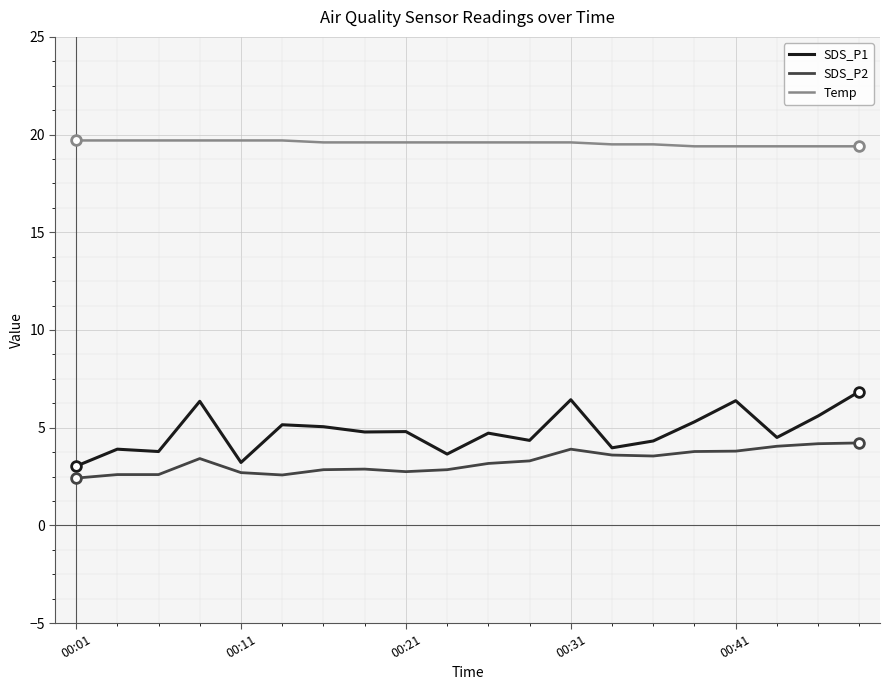

Which series has the widest spread of values?

SDS_P1